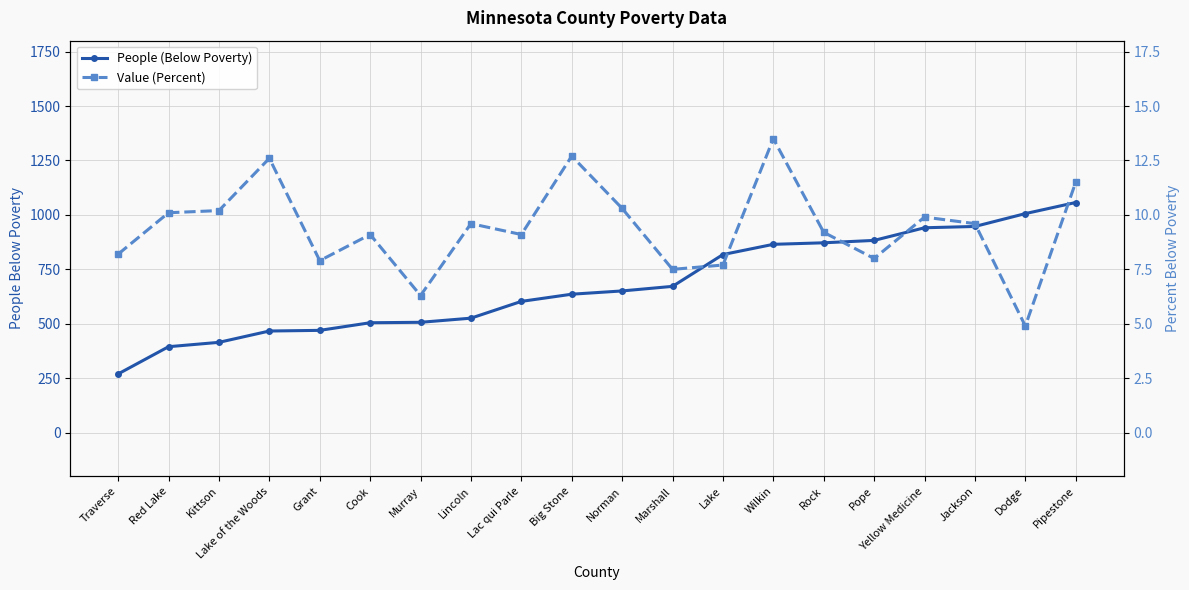

How many data points in People (Below Poverty) are less than 651?

10